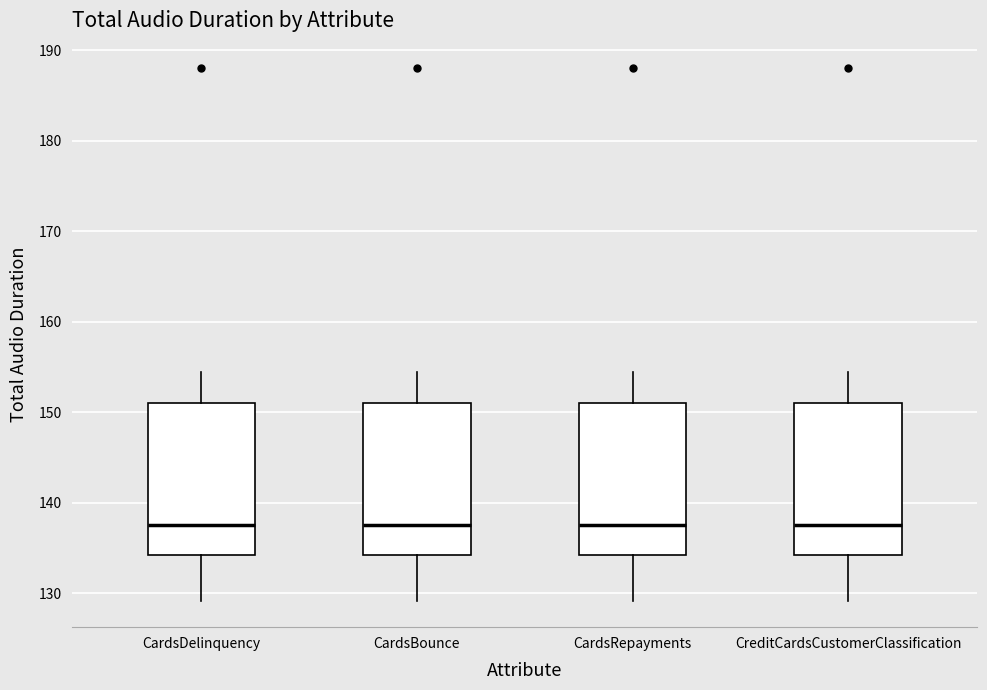

Reading left to right, transcribe this box plot: for each box, give where its median line is, the range the box spans, and where its two whiskers end, as read against the y-axis. The values are not printed on the chart, so give them approximately, as read against the axis.

CardsDelinquency: median 138, box 134 to 151, whiskers 129 to 154
CardsBounce: median 138, box 134 to 151, whiskers 129 to 154
CardsRepayments: median 138, box 134 to 151, whiskers 129 to 154
CreditCardsCustomerClassification: median 138, box 134 to 151, whiskers 129 to 154